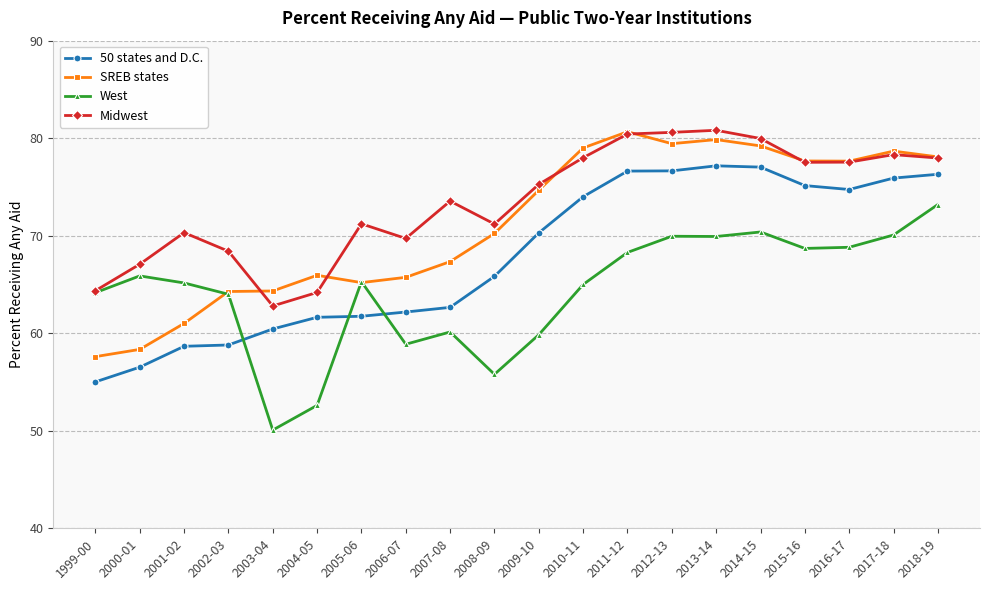

What is the label of the 7th point from the right?

2012-13